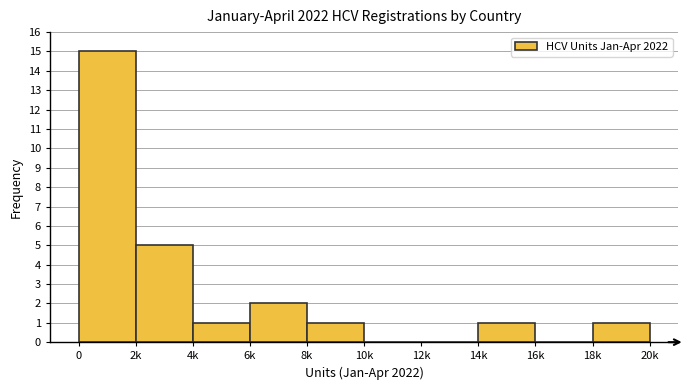

Reading left to right, transcribe all the data shown in this chart.

0=15	2k=5	4k=1	6k=2	8k=1	10k=0	12k=0	14k=1	16k=0	18k=1